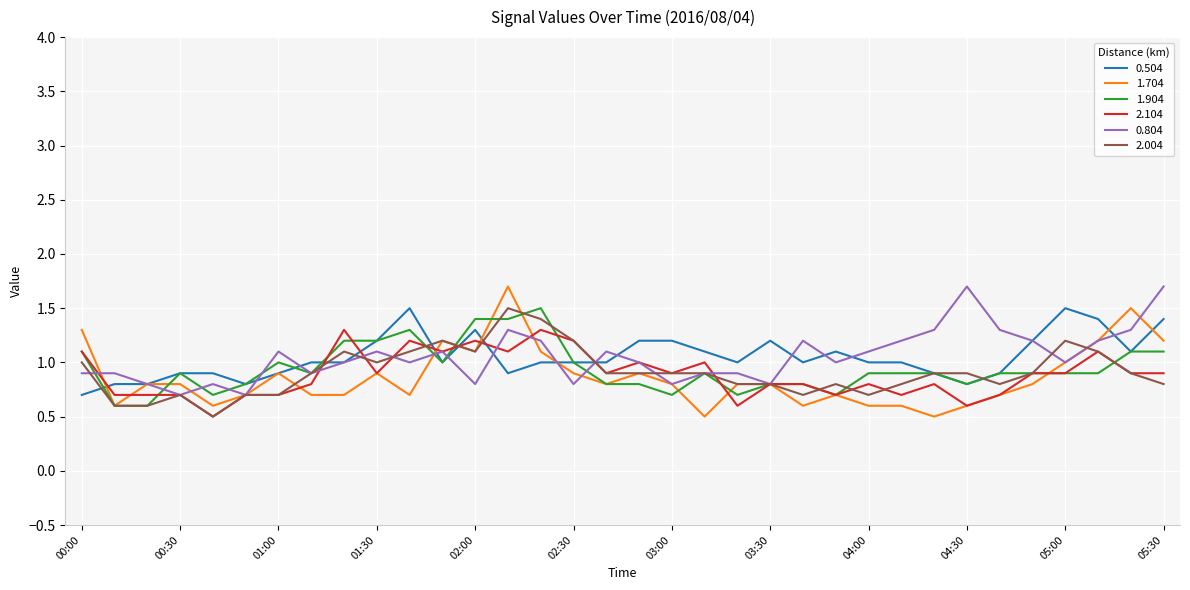

How many lines are shown in the chart?

6